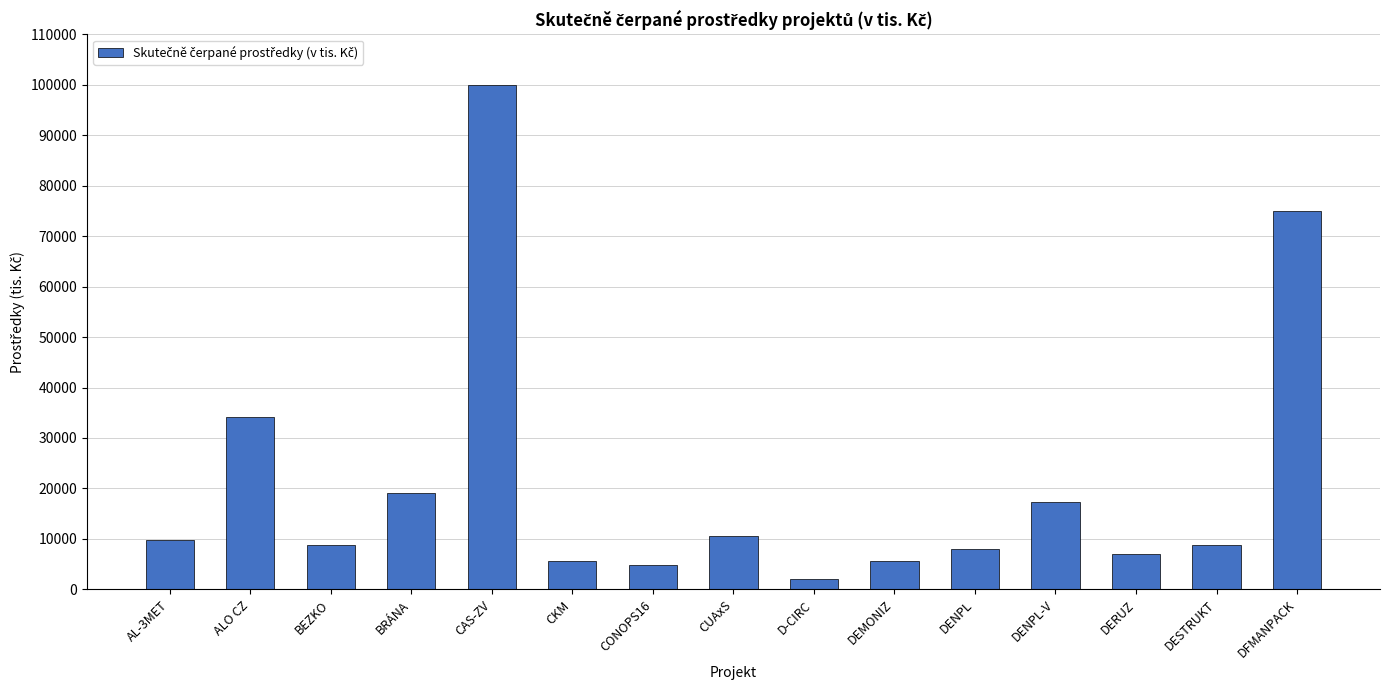

How many bars are there in total?

15